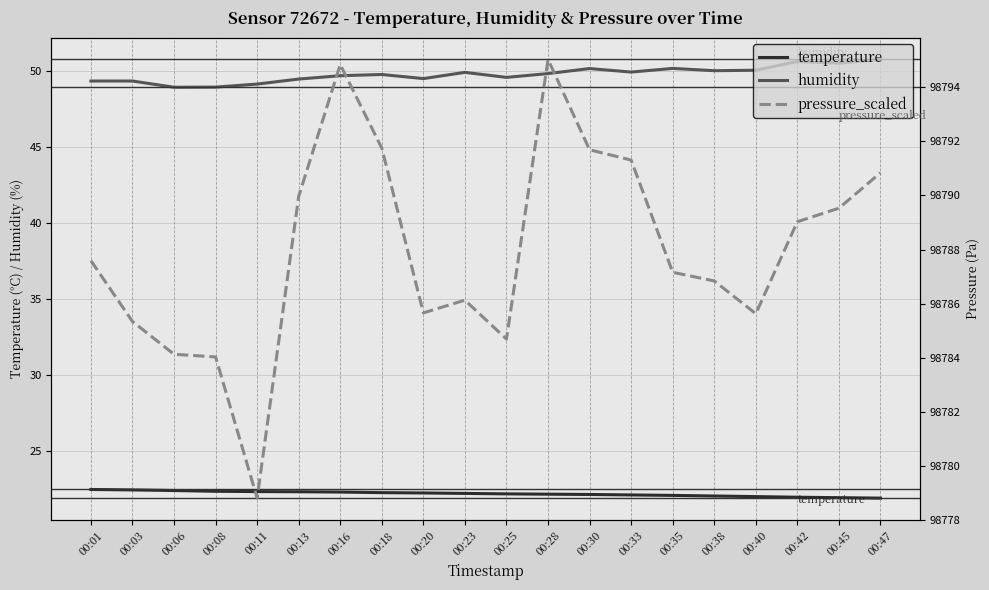

Which category has the lowest value across all series?

00:47